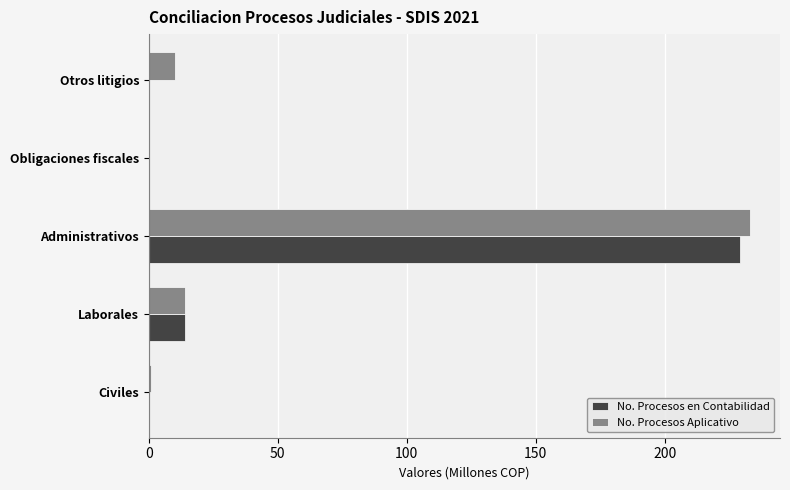

Read the No. Procesos en Contabilidad value at Administrativos.

229